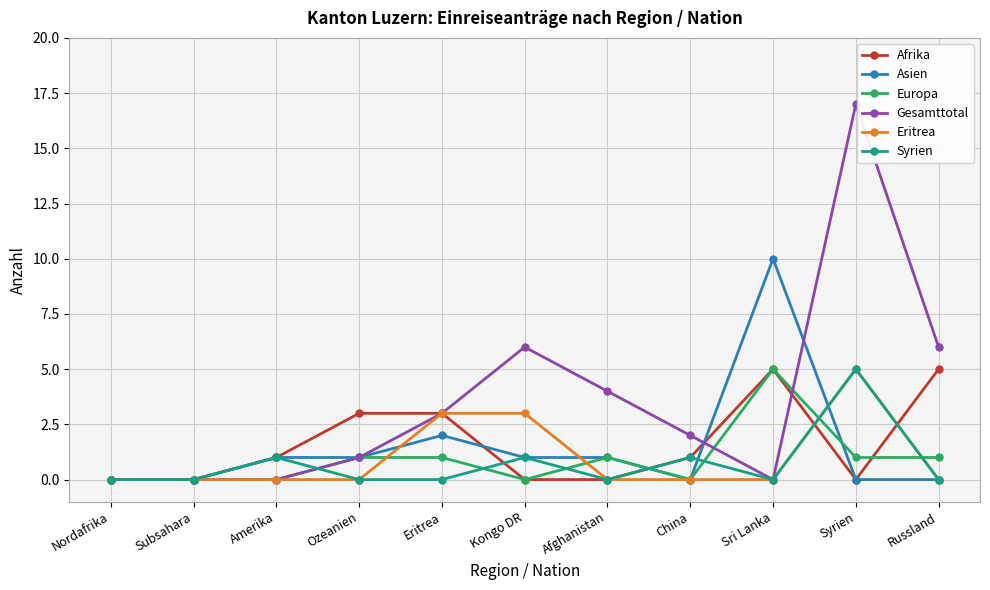

Is the value of Gesamttotal at Ozeanien greater than the value of Asien at China?

Yes